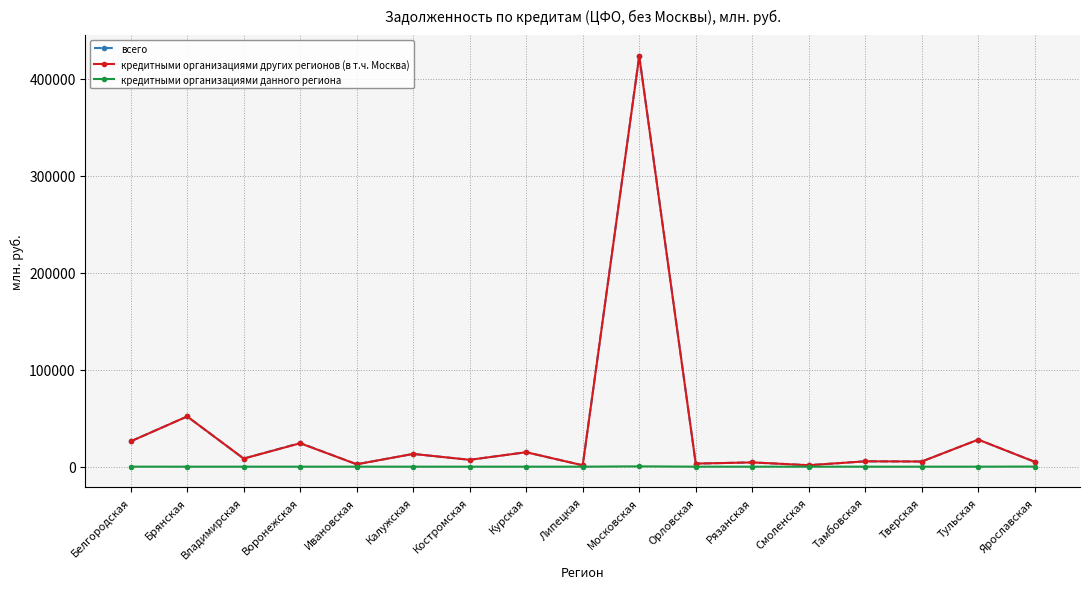

How many lines are shown in the chart?

3